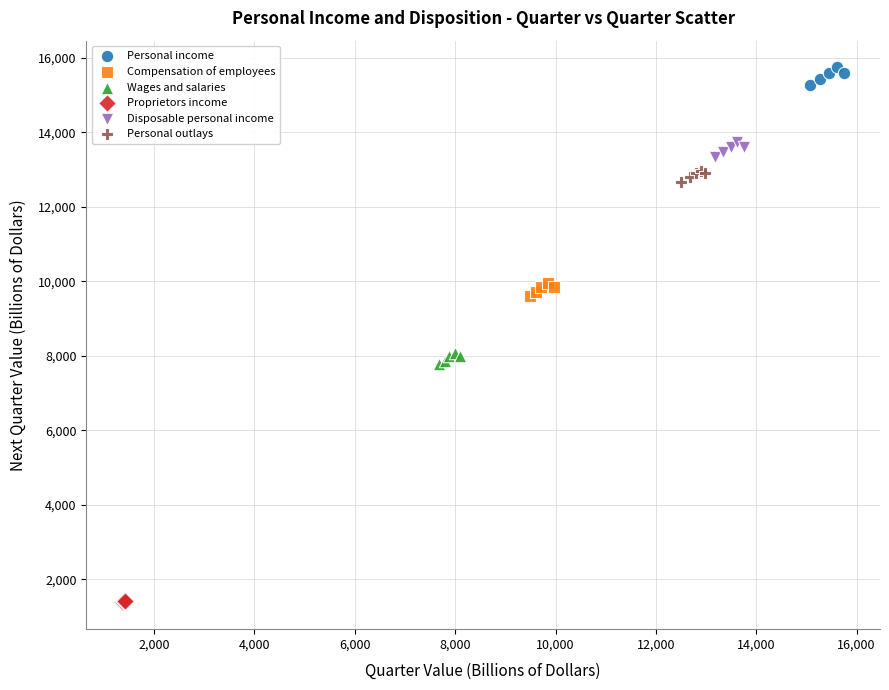

Which series reaches the maximum Y coordinate?

Personal income